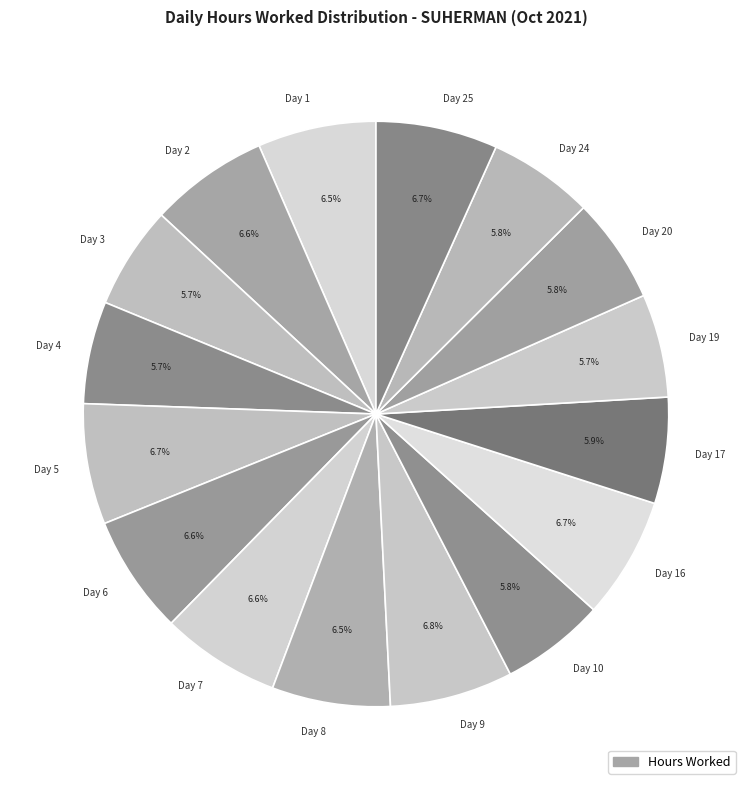

Is Day 20 the majority of the pie?

No